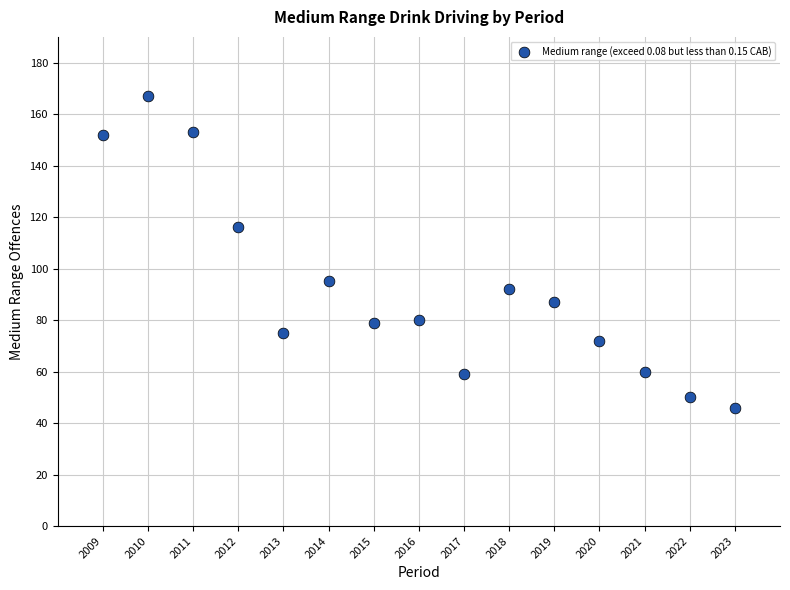

What is the range of X values (max minus min)?

14